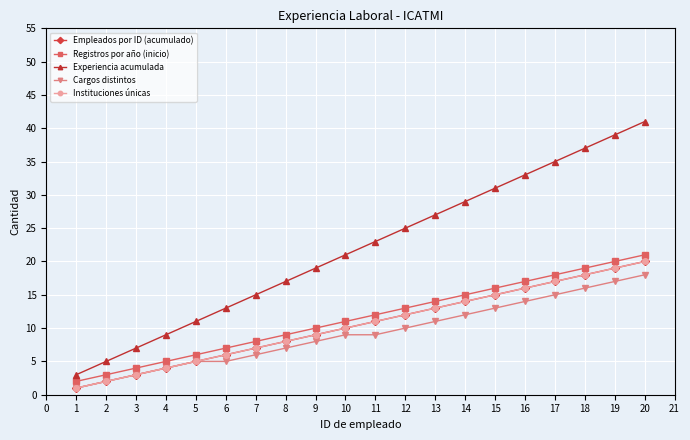

What is the difference between the Instituciones únicas values at 16 and 10?

6